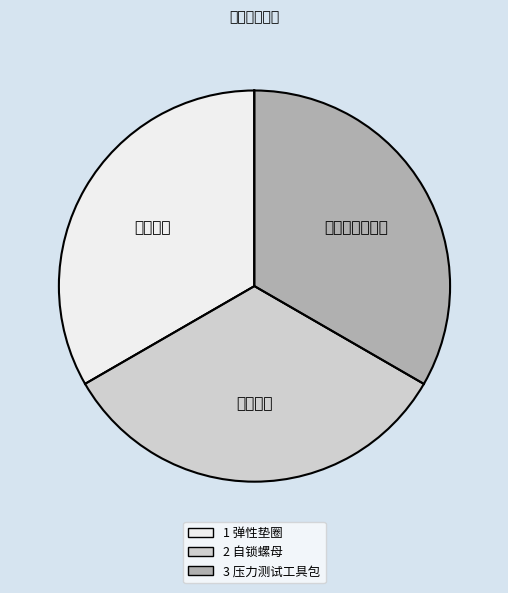

Is there a majority slice in this chart?

No